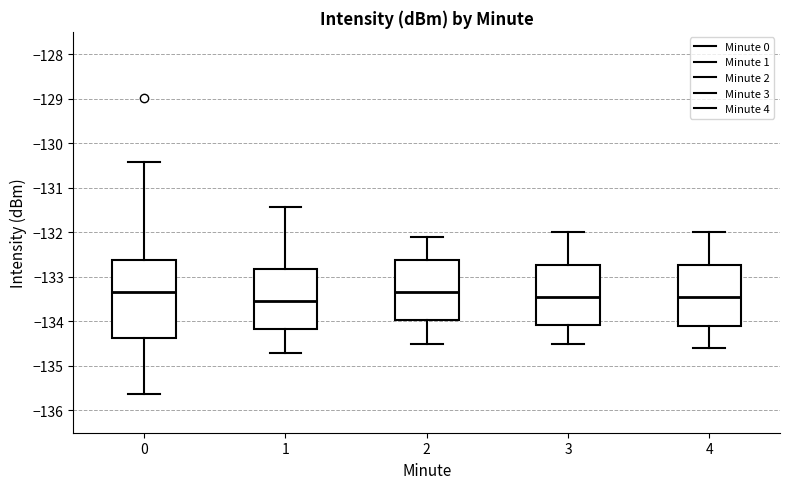

Reading left to right, transcribe this box plot: for each box, give where its median line is, the range the box spans, and where its two whiskers end, as read against the y-axis. The values are not printed on the chart, so give them approximately, as read against the axis.

0: median -133.3, box -134.4 to -132.6, whiskers -135.6 to -130.4
1: median -133.5, box -134.2 to -132.8, whiskers -134.7 to -131.4
2: median -133.3, box -134.0 to -132.6, whiskers -134.5 to -132.1
3: median -133.4, box -134.1 to -132.7, whiskers -134.5 to -132.0
4: median -133.4, box -134.1 to -132.7, whiskers -134.6 to -132.0